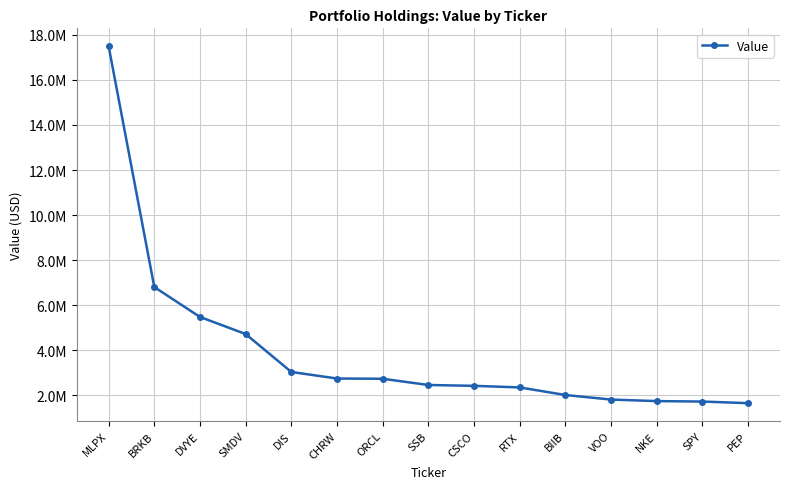

What is the change in value from SMDV to VOO?

-2908000